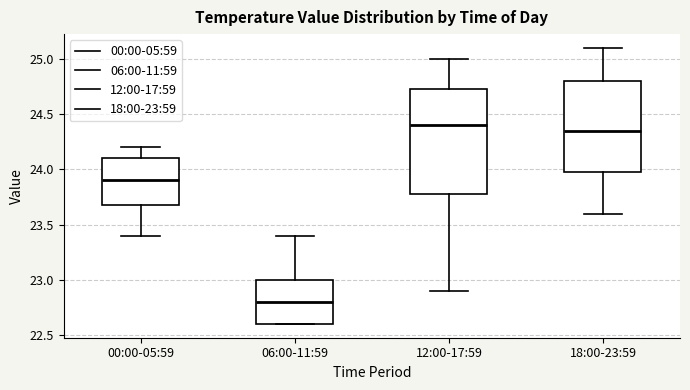

Reading left to right, transcribe this box plot: for each box, give where its median line is, the range the box spans, and where its two whiskers end, as read against the y-axis. The values are not printed on the chart, so give them approximately, as read against the axis.

00:00-05:59: median 23.90, box 23.70 to 24.10, whiskers 23.40 to 24.20
06:00-11:59: median 22.80, box 22.60 to 23.00, whiskers 22.60 to 23.40
12:00-17:59: median 24.40, box 23.80 to 24.75, whiskers 22.90 to 25.00
18:00-23:59: median 24.35, box 24.00 to 24.80, whiskers 23.60 to 25.10